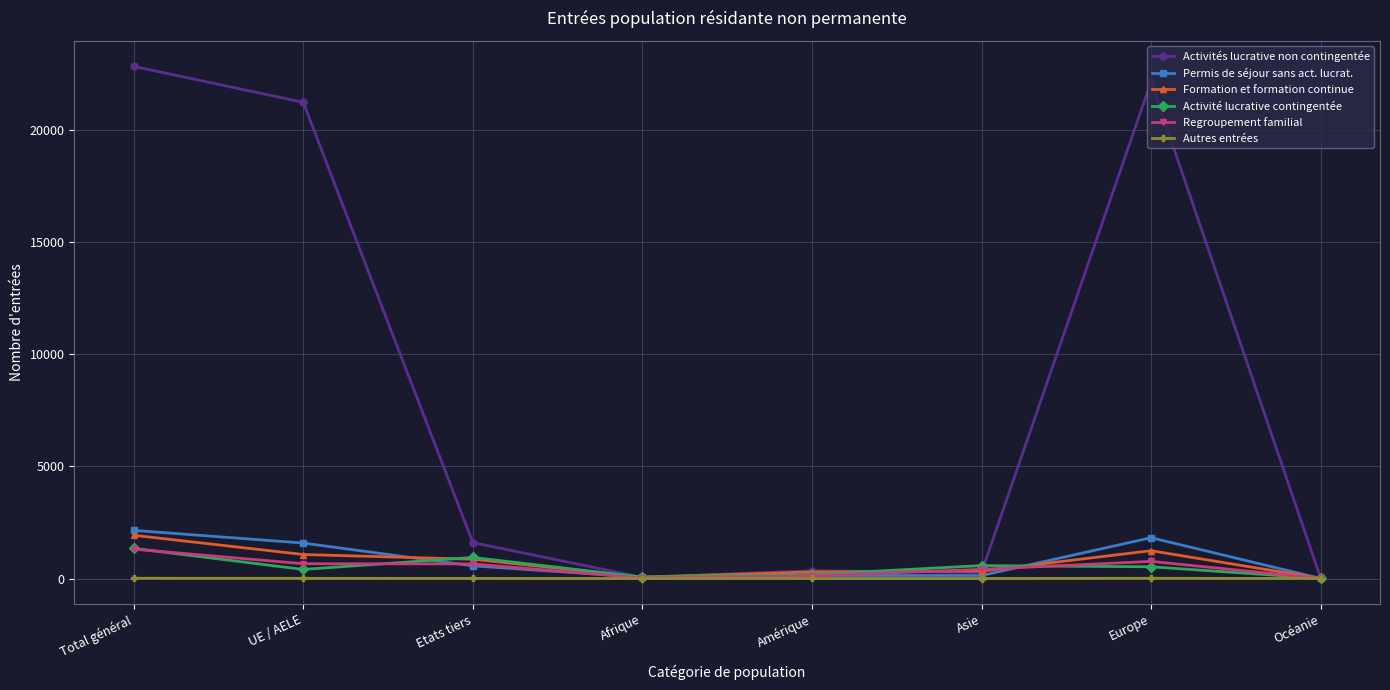

What are all the series names shown in the legend?

Activités lucrative non contingentée, Permis de séjour sans act. lucrat., Formation et formation continue, Activité lucrative contingentée, Regroupement familial, Autres entrées